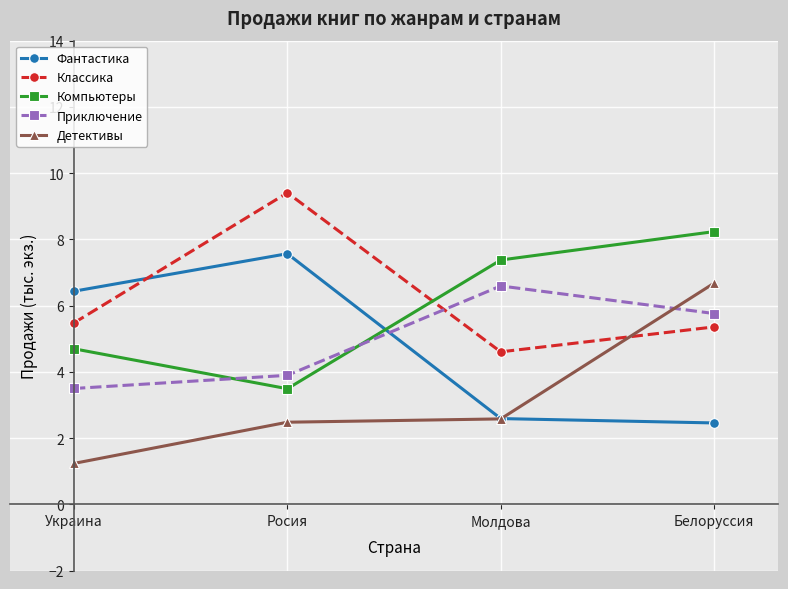

Where does the Фантастика series first go above 6?

Украина